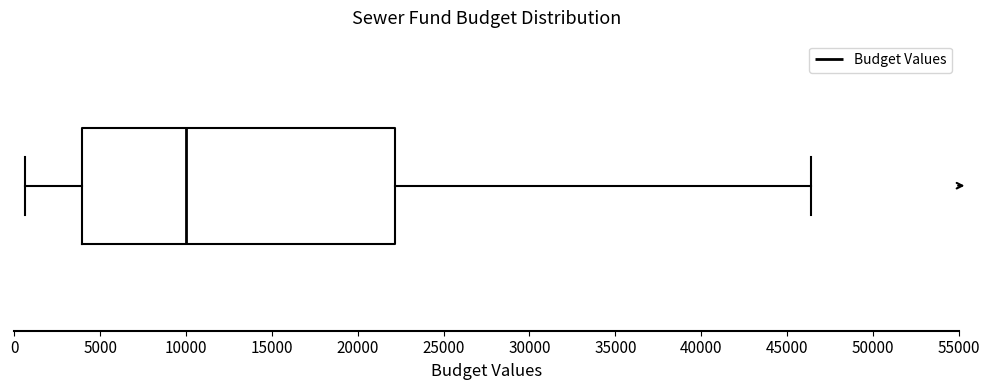

Where is the right edge of the box on the x-axis? The values are not printed on the chart, so give them approximately, as read against the axis.

22000